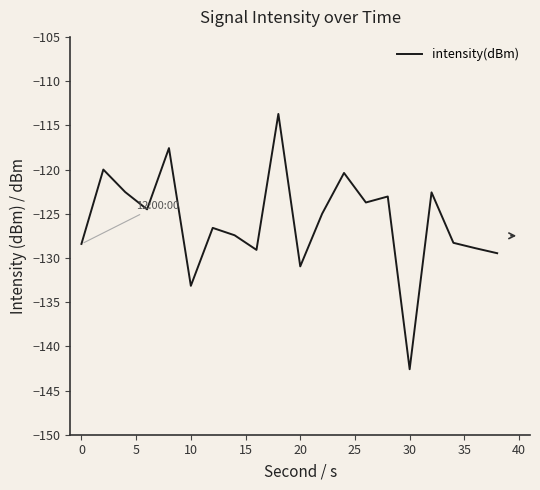

What is the greatest value displayed?

-113.7